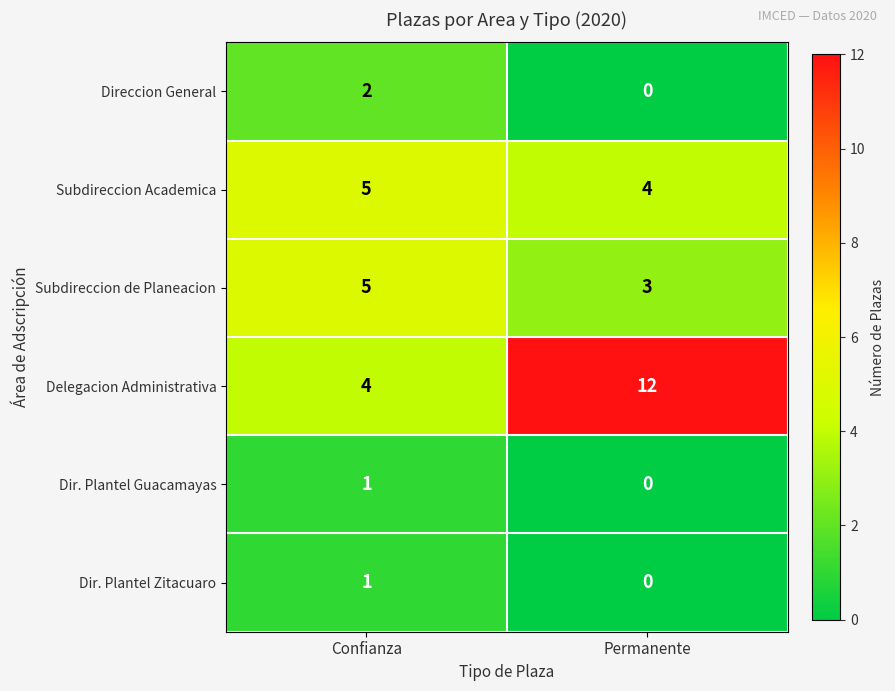

Is it true that Dir. Plantel Zitacuaro equals 0 at Confianza?

False